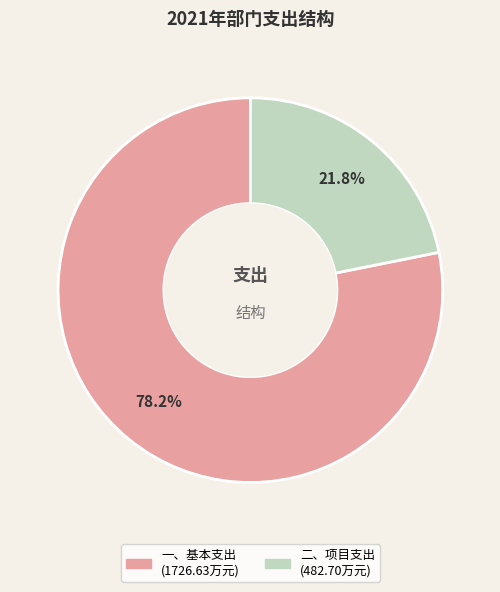

To the nearest percent, what is the difference between the 二、项目支出 and 一、基本支出 slice percentages?

56%